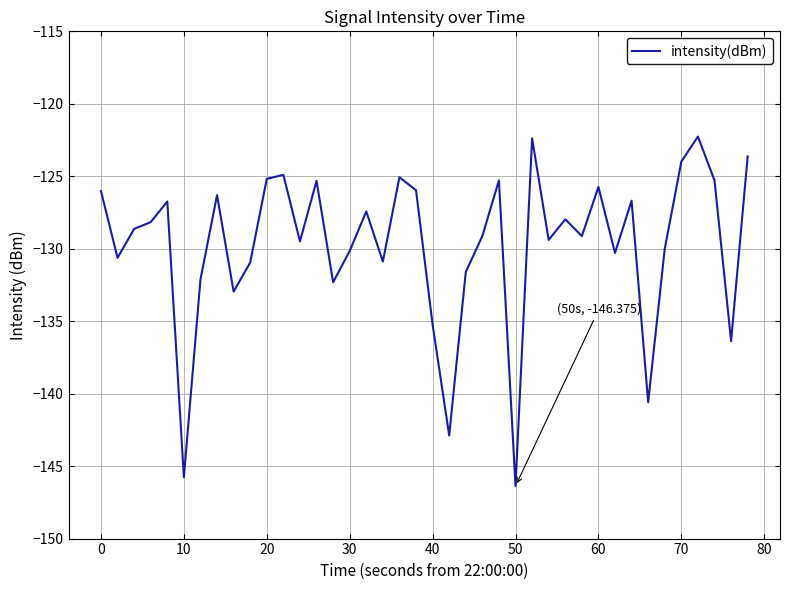

What is the minimum value shown in the chart?

-146.4